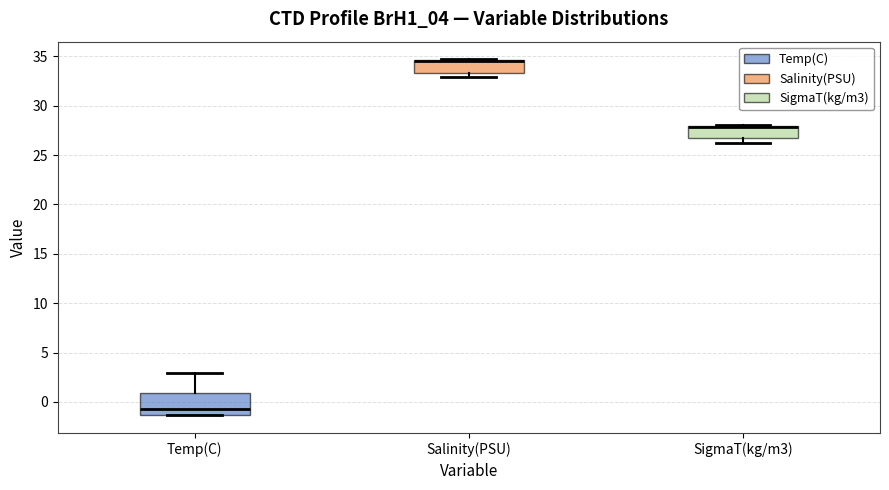

Which box is the tallest, from its lower edge to its upper edge?

Temp(C)